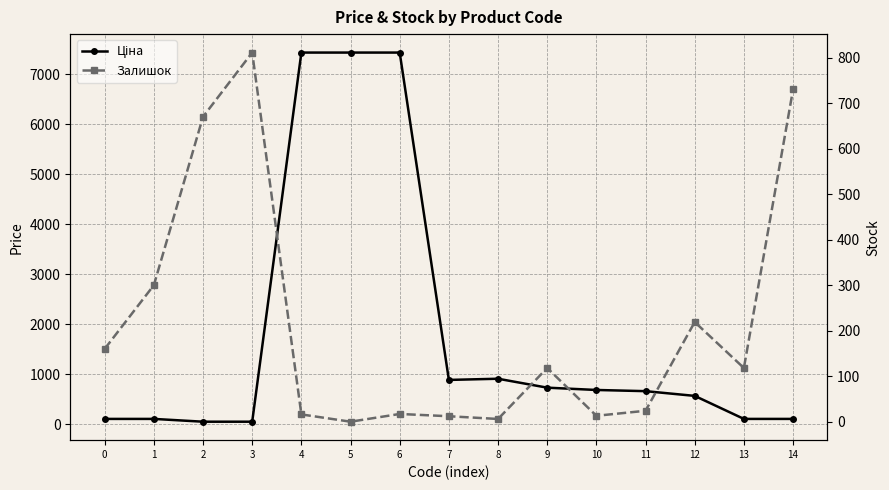

What is the sum of all Ціна values?

27338.1